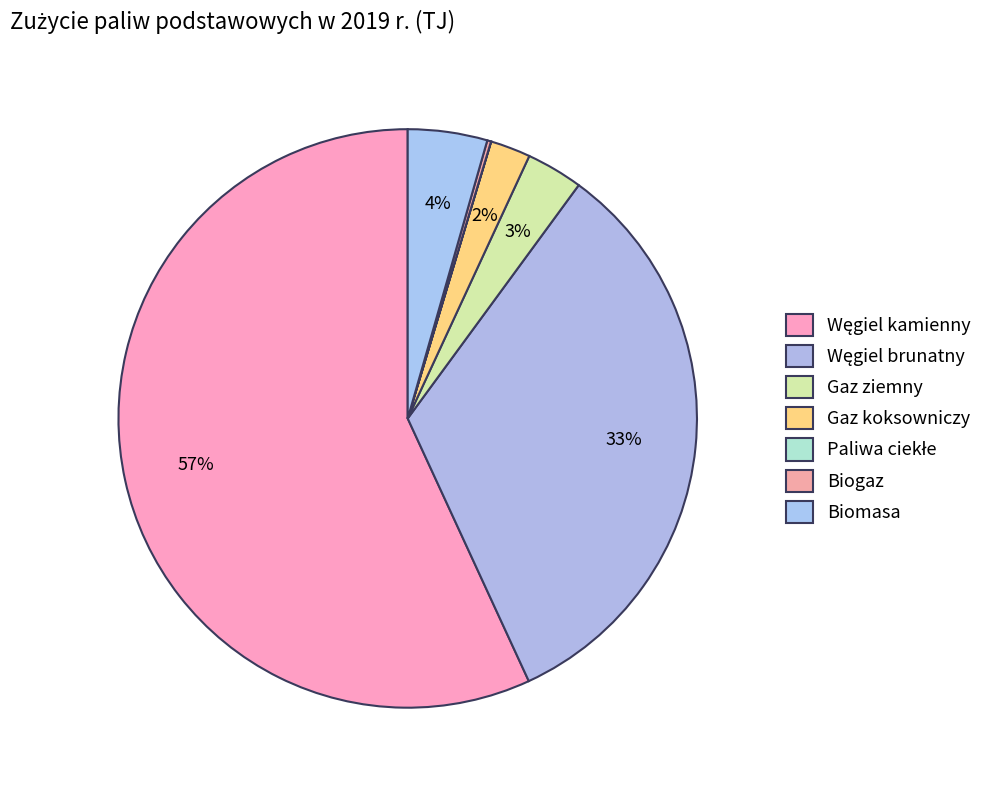

How many segments does this pie chart have?

7